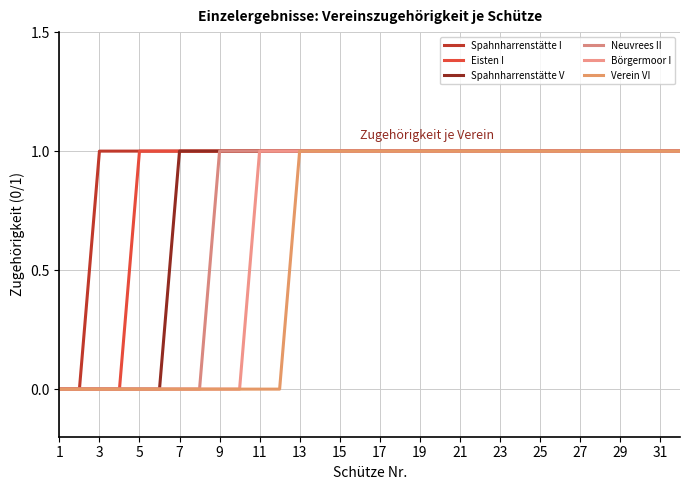

Is this an area chart (filled region under the line)?

No